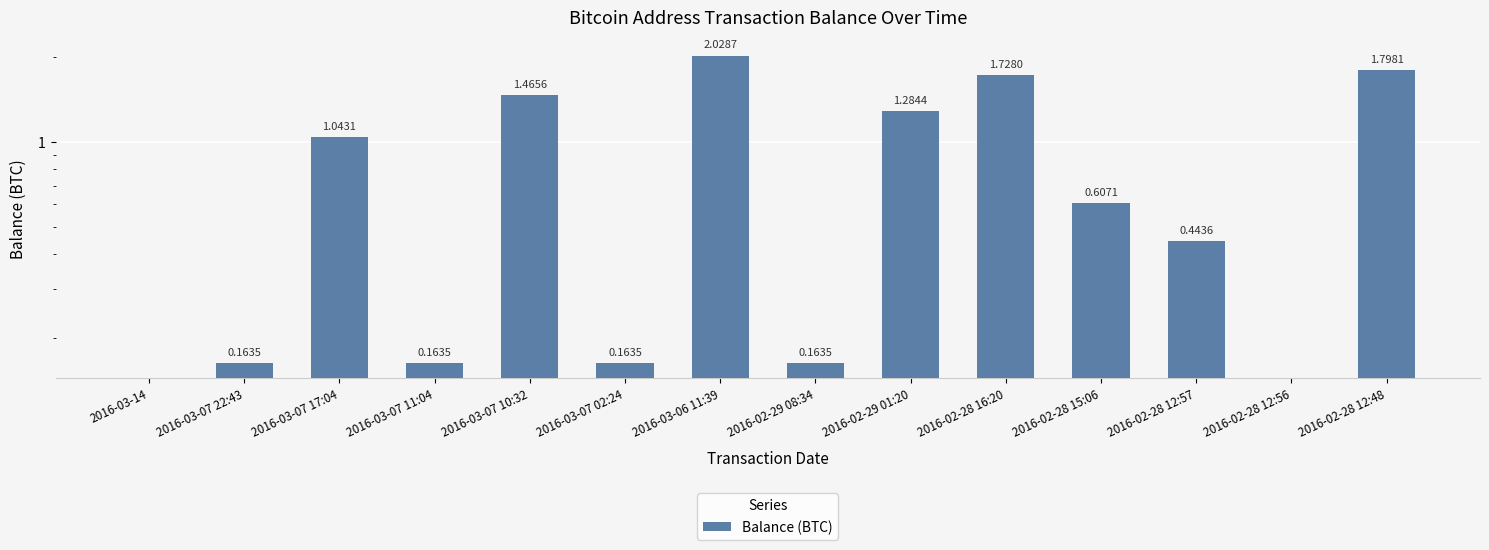

What is the sum of all values?

11.1